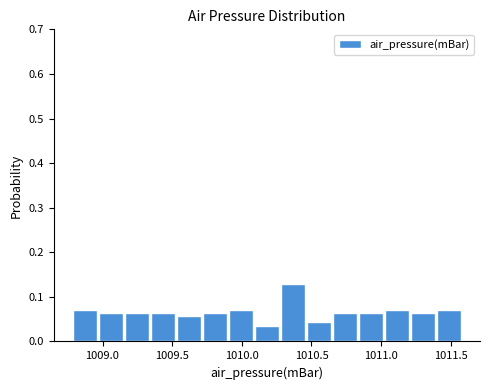

Around what value on the x-axis is the tallest bar? Give the approximate position of its centre, as read against the axis.

1010.35